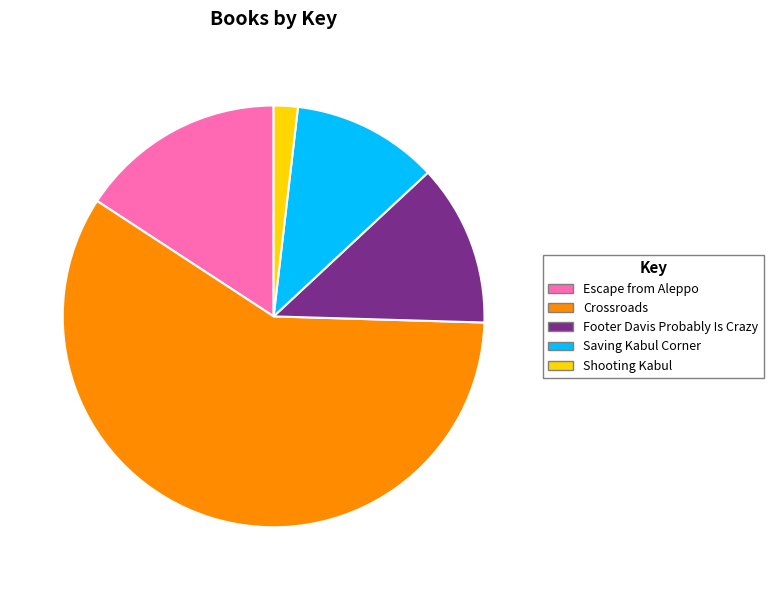

Count the number of slices in the pie.

5